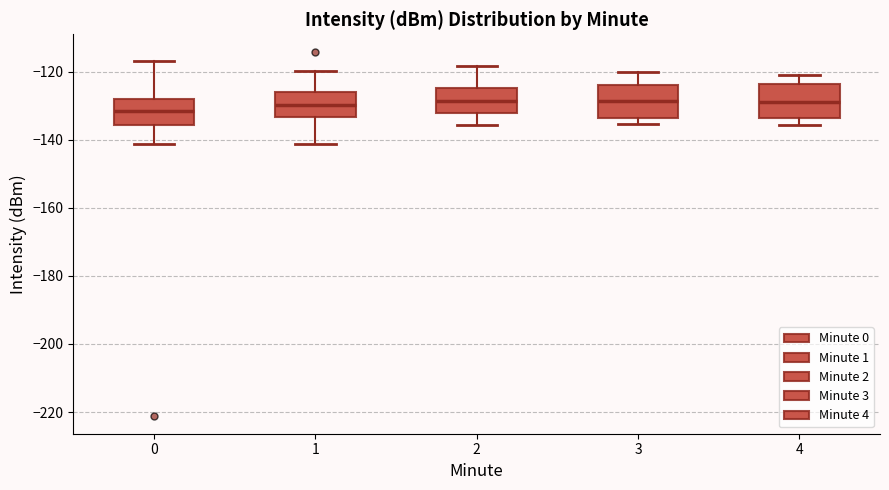

Where is the upper edge of the box at x = 4 on the y-axis? The values are not printed on the chart, so give them approximately, as read against the axis.

-124